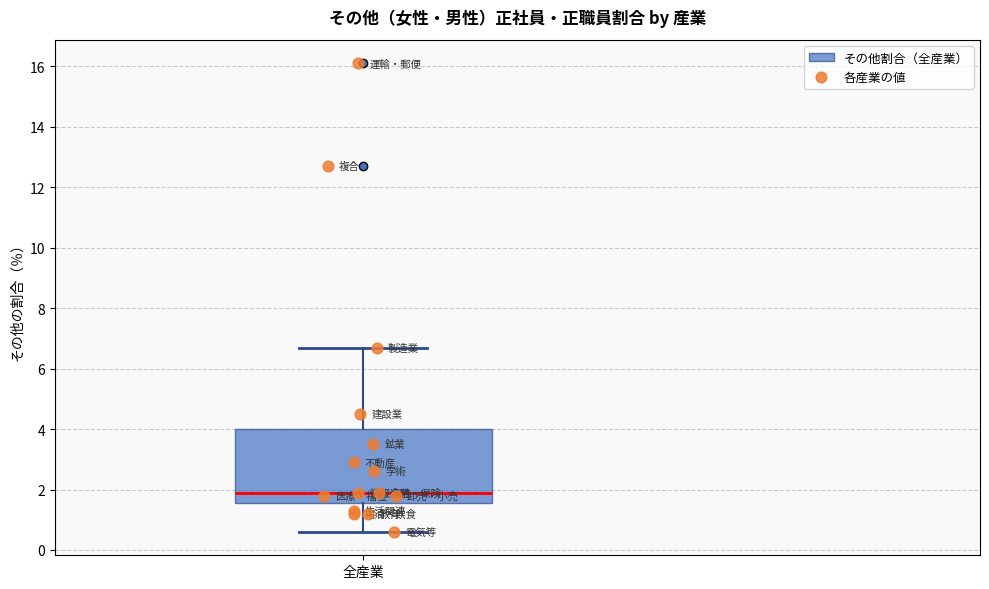

Where does the lower whisker of the box for 全産業 end on the y-axis? The values are not printed on the chart, so give them approximately, as read against the axis.

0.6